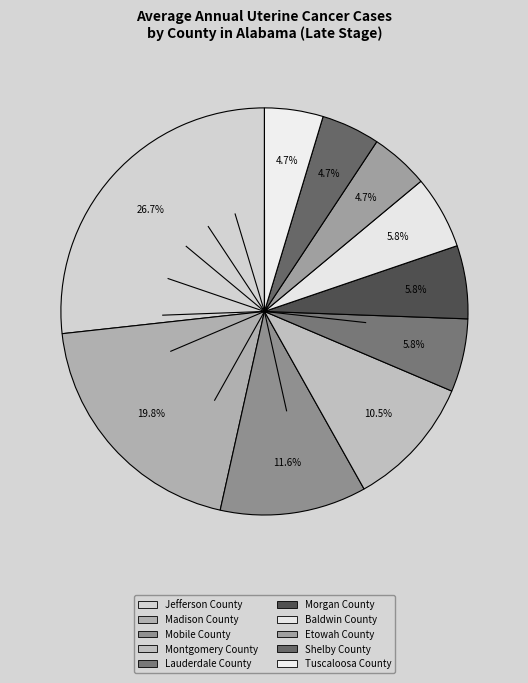

How many segments does this pie chart have?

10